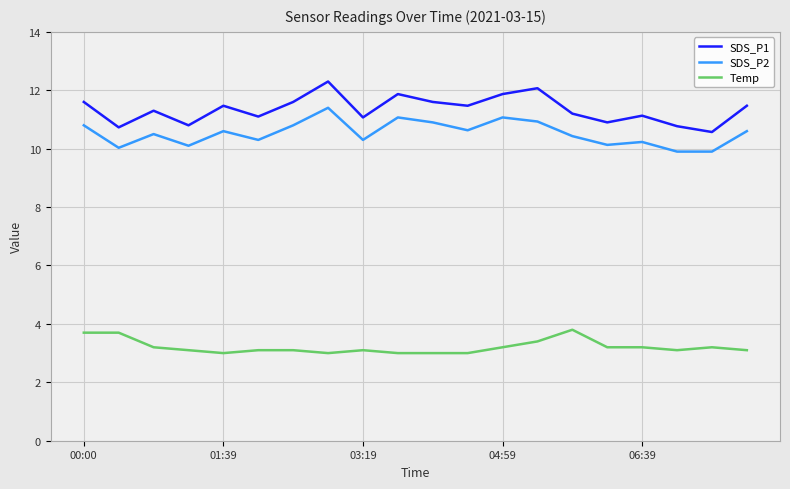

What is the difference between the maximum and minimum values in the SDS_P2 series?

1.5